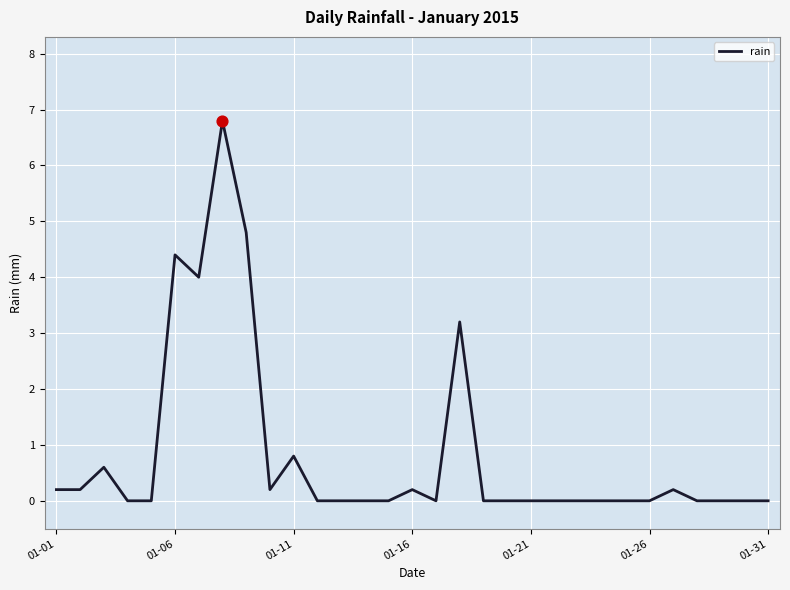

What is the greatest value displayed?

6.8